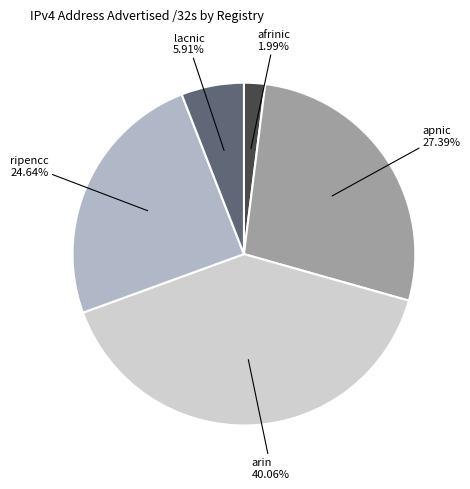

Is there a majority slice in this chart?

No